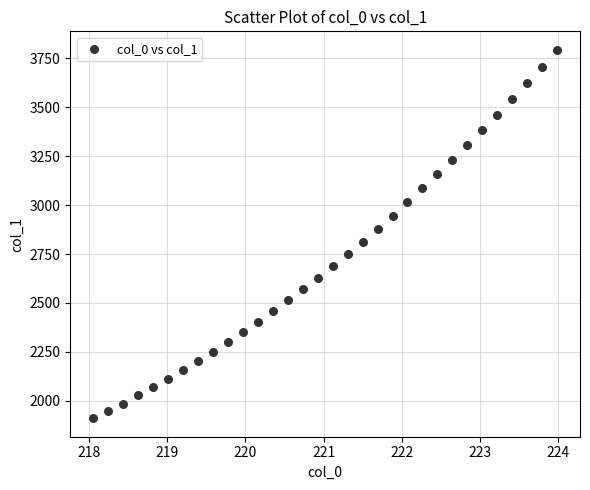

What is the range of Y values (max minus min)?

1882.2